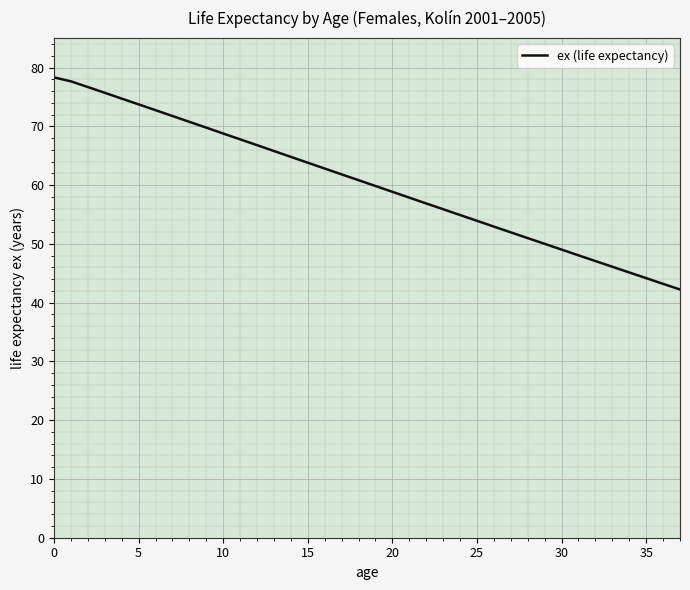

What is the greatest value displayed?

78.3